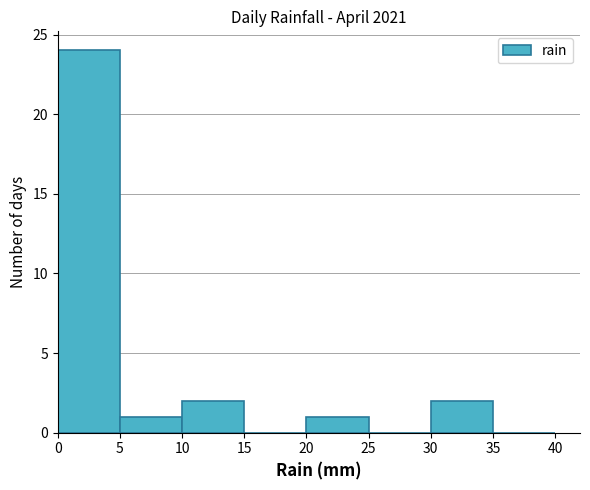

Which range on the x-axis has the tallest bar?

0 to 5